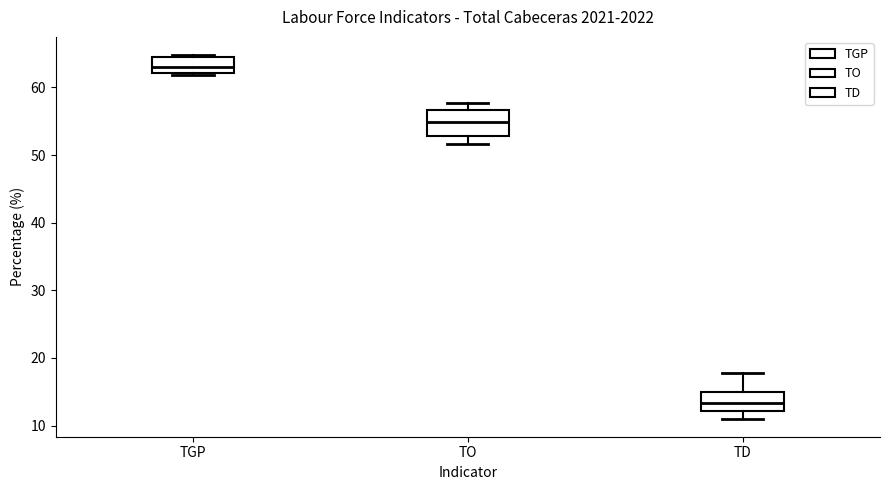

Which box is the tallest, from its lower edge to its upper edge?

TO